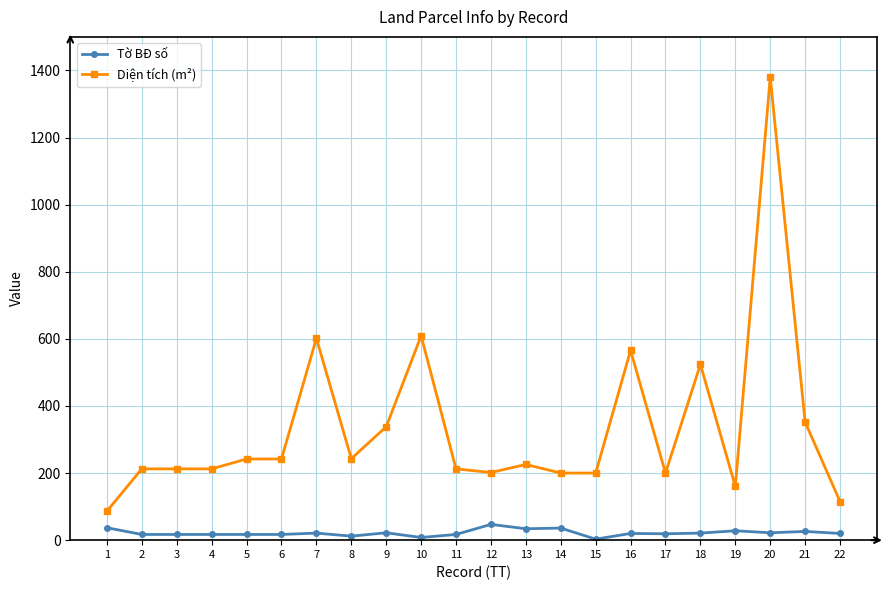

How many lines are shown in the chart?

2